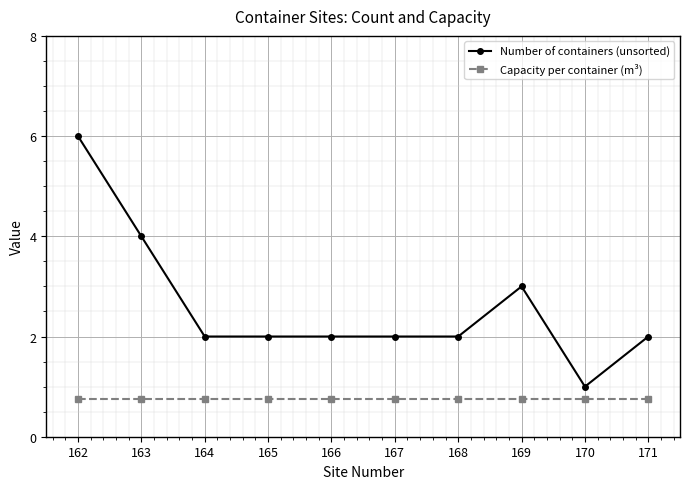

Which series has the largest total across all categories?

Number of containers (unsorted)